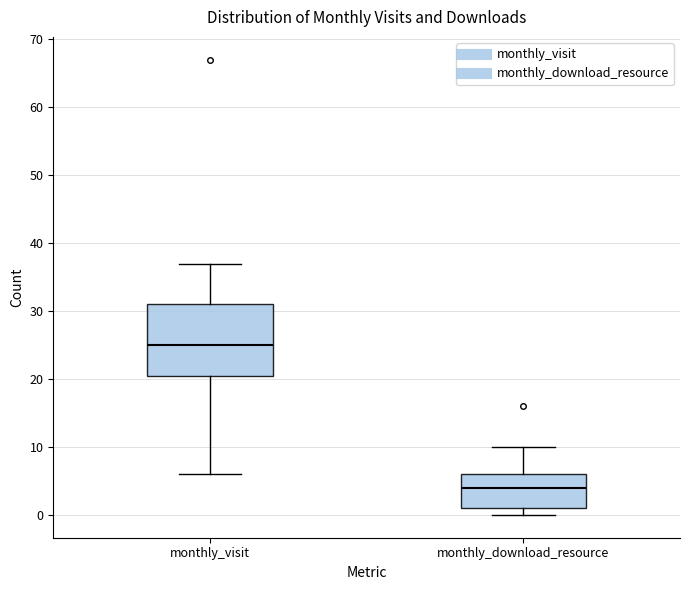

Reading left to right, read every box against the y-axis: the position of its median line, the range the box covers, and the ends of its whiskers. The values are not printed on the chart, so give them approximately, as read against the axis.

monthly_visit: median 25, box 21 to 31, whiskers 6 to 37
monthly_download_resource: median 4, box 1 to 6, whiskers 0 to 10